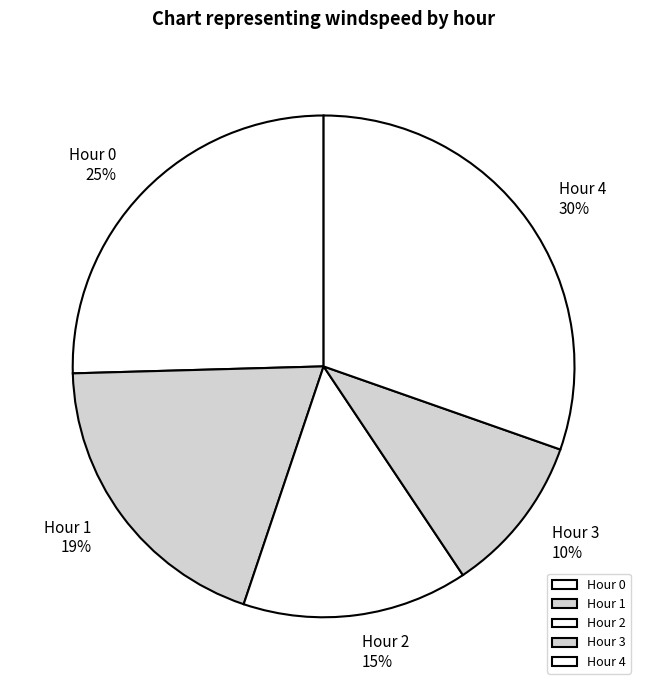

Do Hour 1 and Hour 2 together represent more than half of the pie?

No